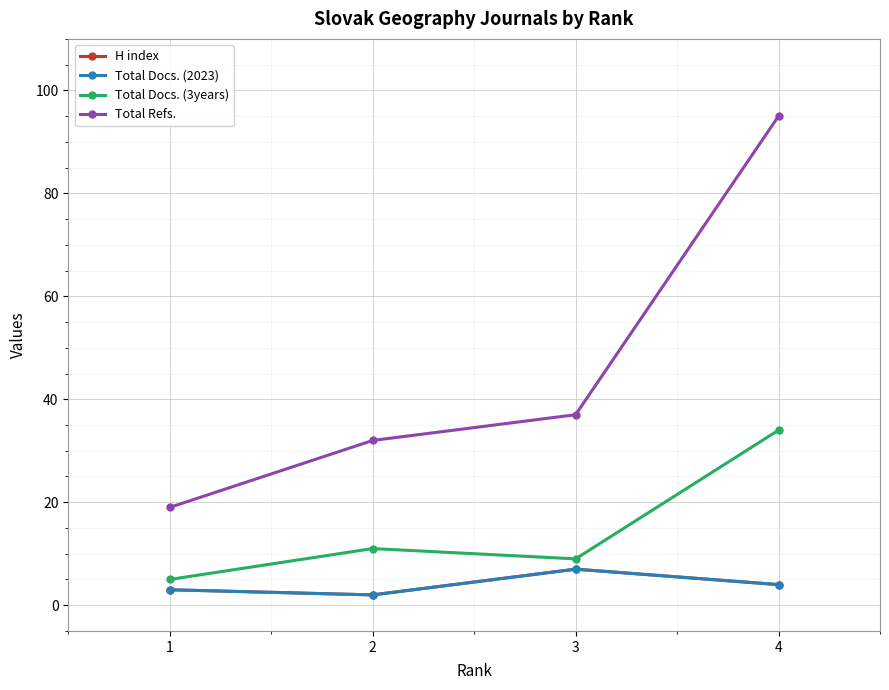

What is the difference between the maximum and minimum values in the Total Docs. (2023) series?

5